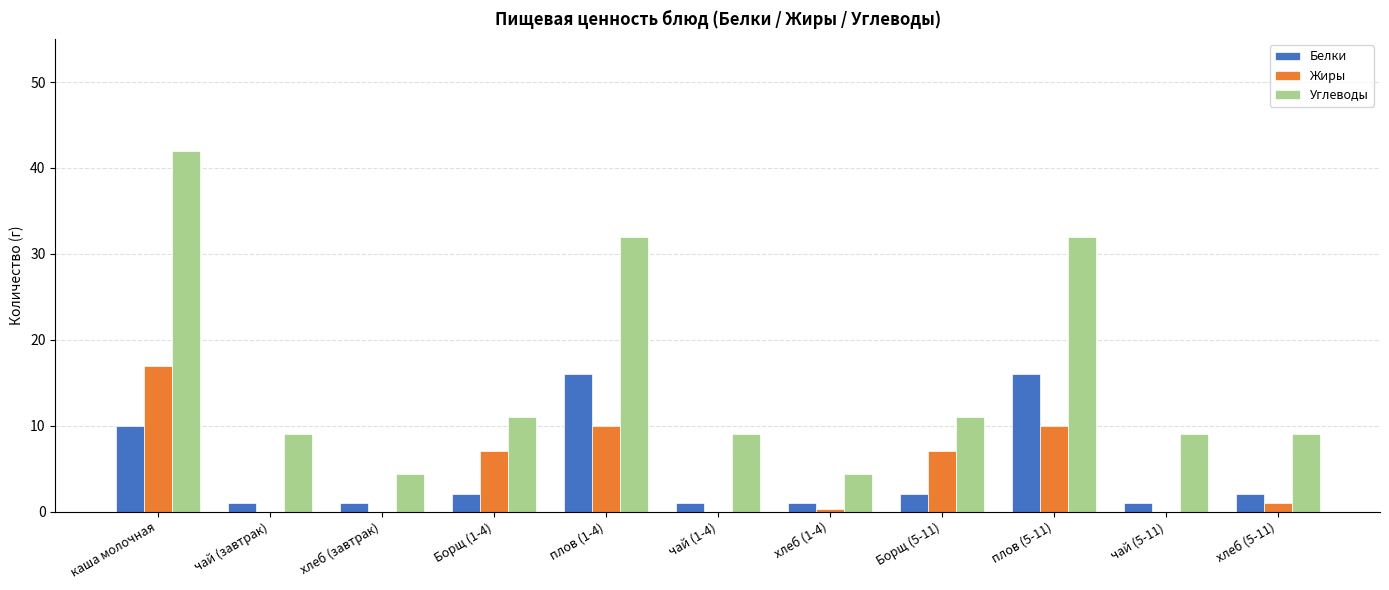

Which category has the highest value across all series?

каша молочная